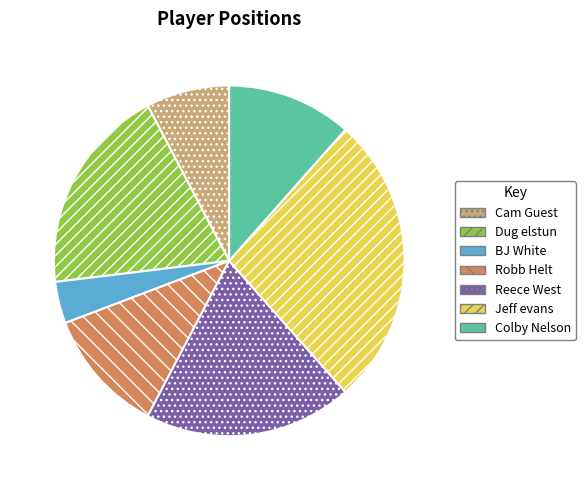

How many segments does this pie chart have?

7